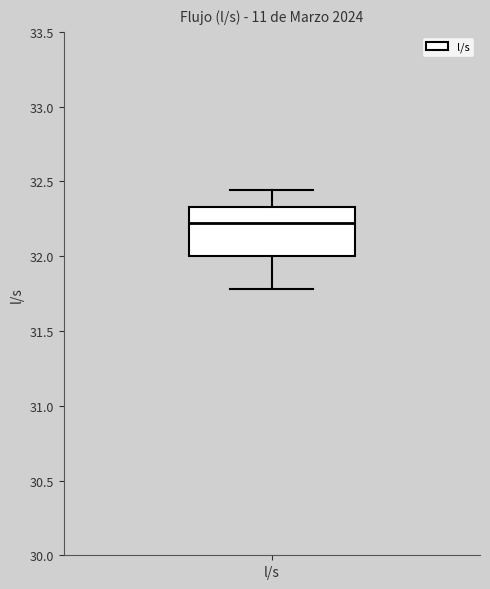

Transcribe this box plot: give where the median line is, the range the box spans, and where the two whiskers end, as read against the y-axis. The values are not printed on the chart, so give them approximately, as read against the axis.

median 32.20, box 32.00 to 32.35, whiskers 31.80 to 32.45